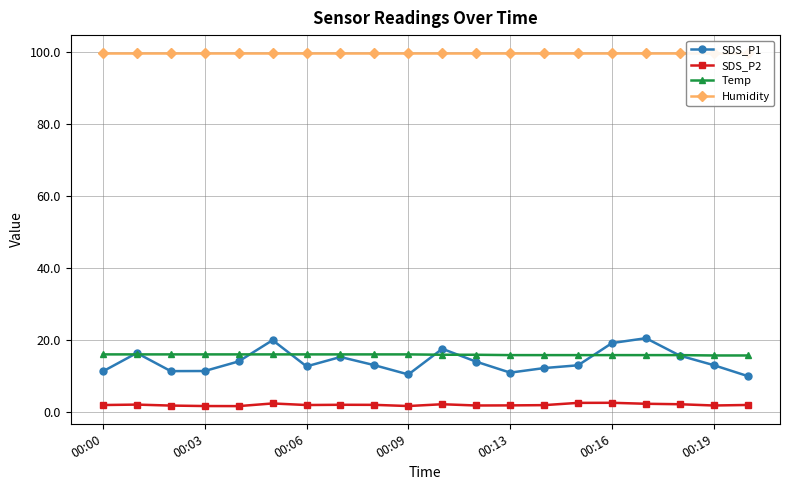

How many lines are shown in the chart?

4